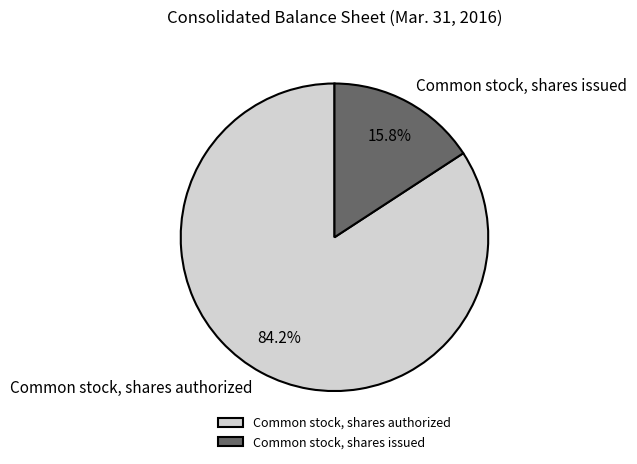

Is there any slice that represents more than half of the pie?

Yes